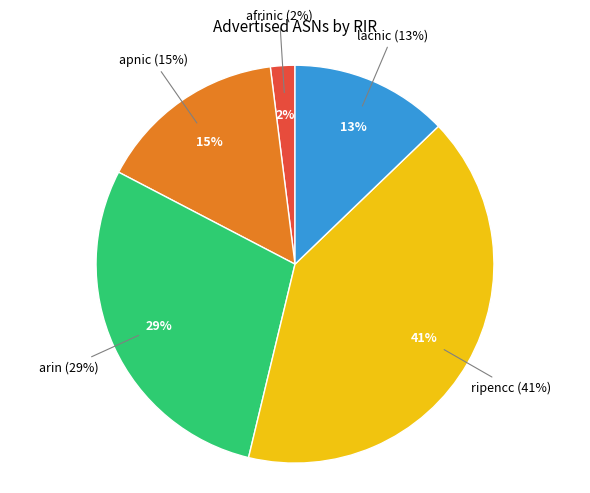

What portion of the pie excludes afrinic?

98.0%